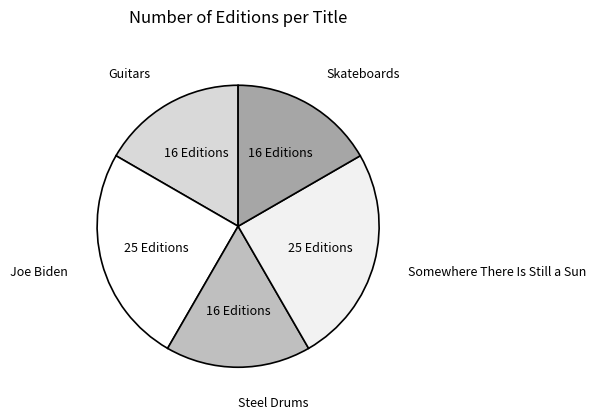

Combined, do Skateboards and Guitars account for over 50%?

No